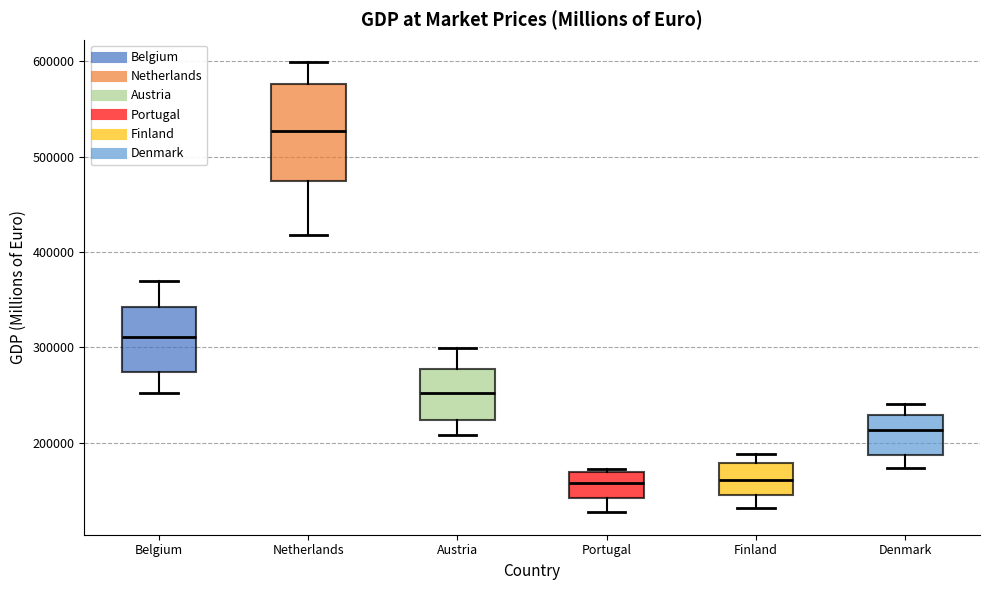

Comparing the boxes themselves (not the whiskers), which one is the tallest?

Netherlands